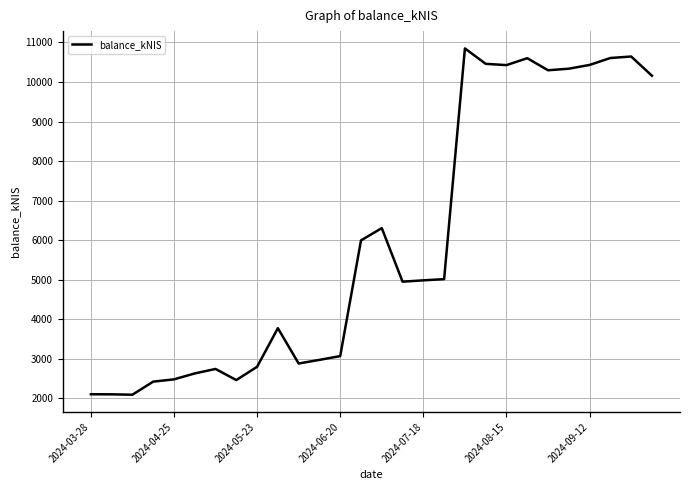

What is the difference between the maximum and minimum values?

8755.0